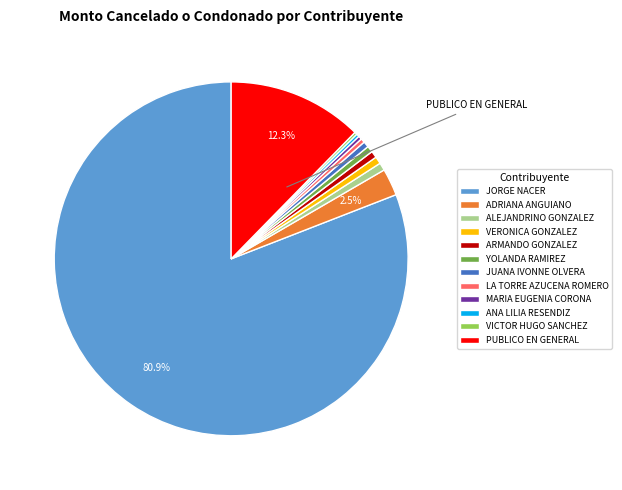

Which slice is the largest?

JORGE NACER